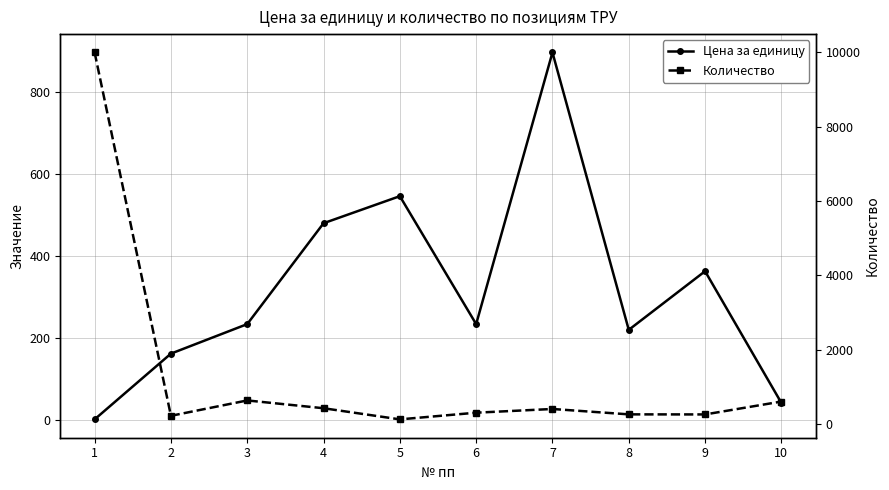

Rank the series by their average value, from highest to lowest.

Количество, Цена за единицу